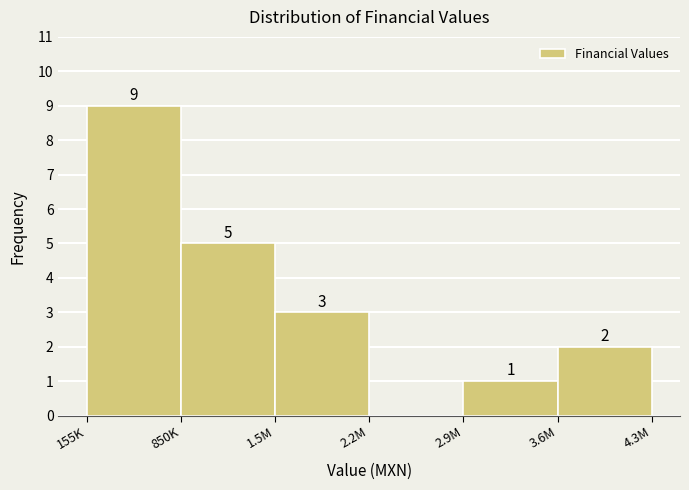

Reading left to right, extract all data points from this chart.

155K=9	850K=5	1.5M=3	2.2M=0	2.9M=1	3.6M=2